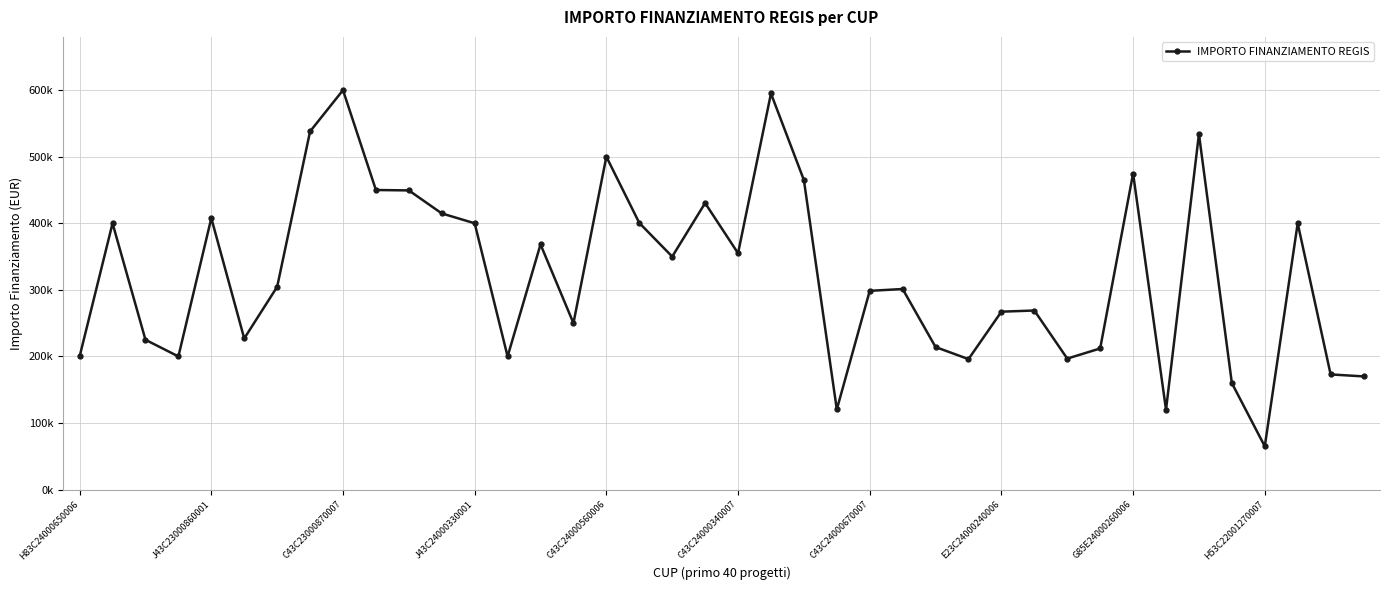

What is the average value?

322569.7